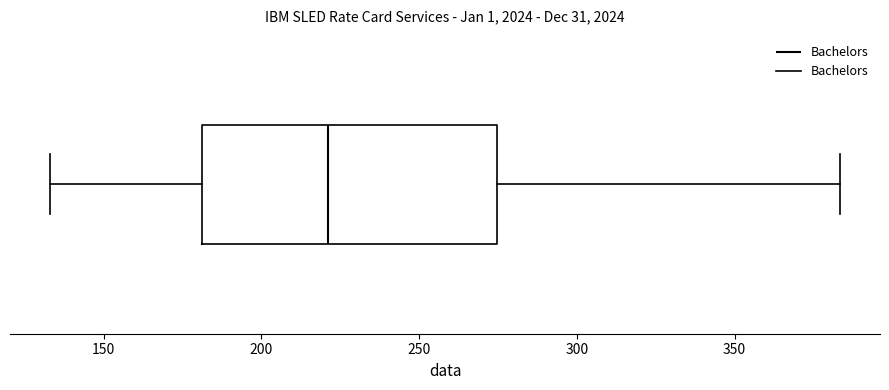

Read this box plot against the x-axis: the position of the median line, the range covered by the box, and the ends of both whiskers. The values are not printed on the chart, so give them approximately, as read against the axis.

median 220, box 180 to 275, whiskers 135 to 385